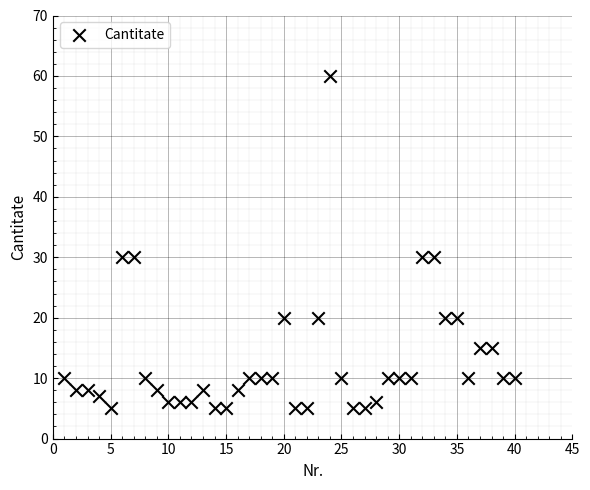

What is the range of X values (max minus min)?

39